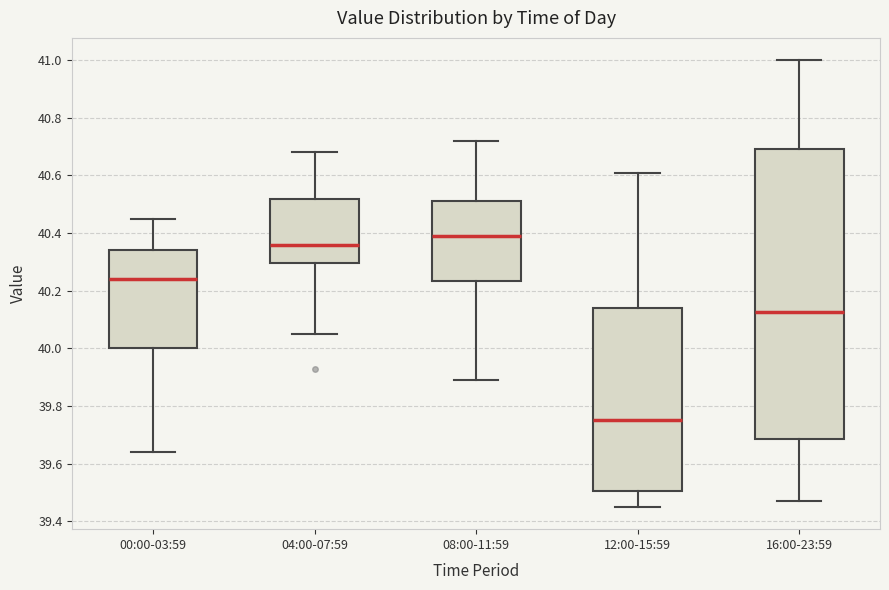

Where does the median line of the box for 04:00-07:59 sit on the y-axis? The values are not printed on the chart, so give them approximately, as read against the axis.

40.36